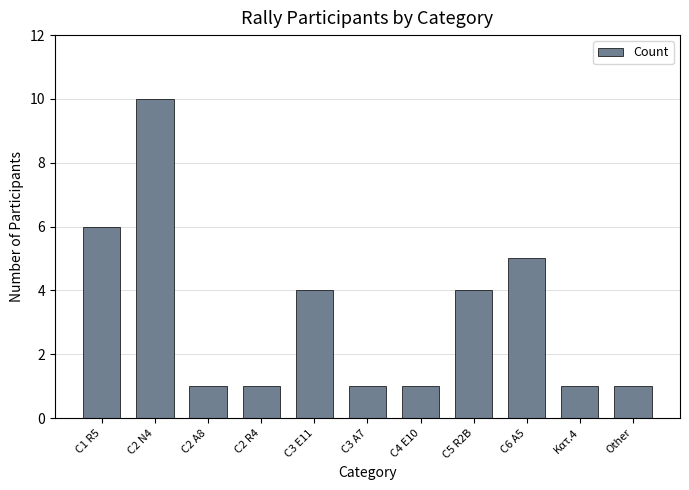

Reading left to right, list all the values displayed in this chart.

6	10	1	1	4	1	1	4	5	1	1